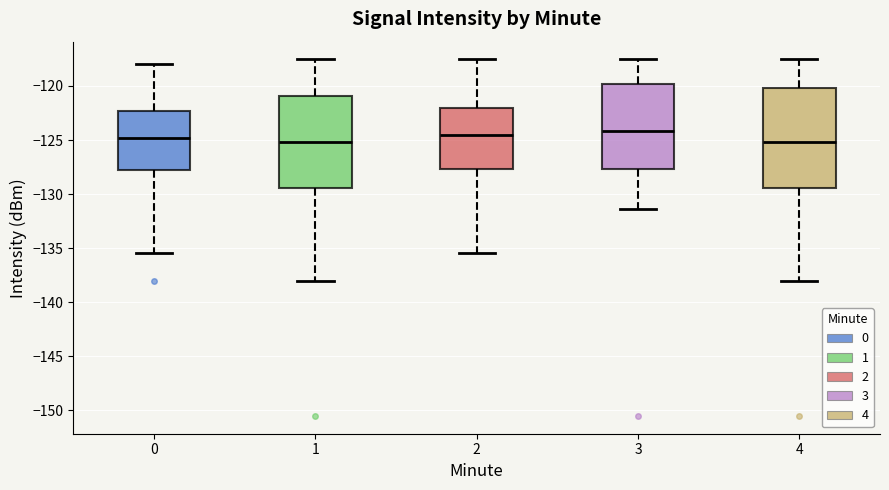

Reading left to right, transcribe this box plot: for each box, give where its median line is, the range the box spans, and where its two whiskers end, as read against the y-axis. The values are not printed on the chart, so give them approximately, as read against the axis.

0: median -125.0, box -128.0 to -122.5, whiskers -135.5 to -118.0
1: median -125.0, box -129.5 to -121.0, whiskers -138.0 to -117.5
2: median -124.5, box -127.5 to -122.0, whiskers -135.5 to -117.5
3: median -124.0, box -127.5 to -120.0, whiskers -131.5 to -117.5
4: median -125.0, box -129.5 to -120.0, whiskers -138.0 to -117.5